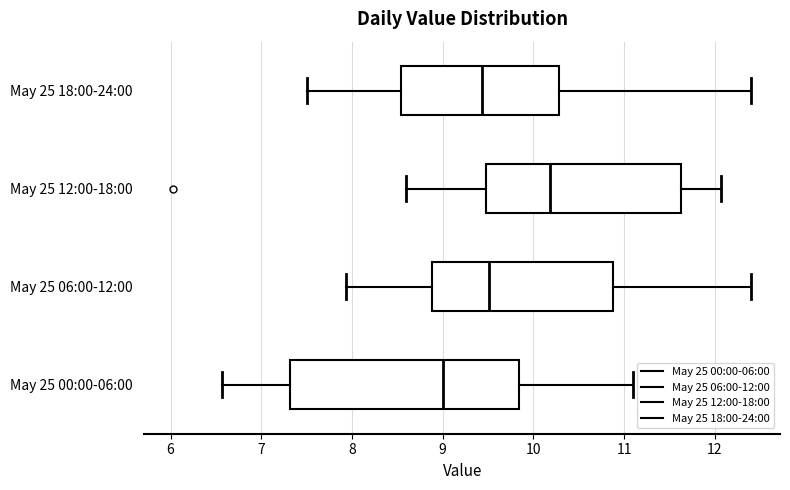

Which box's median line is the furthest to the right?

May 25 12:00-18:00